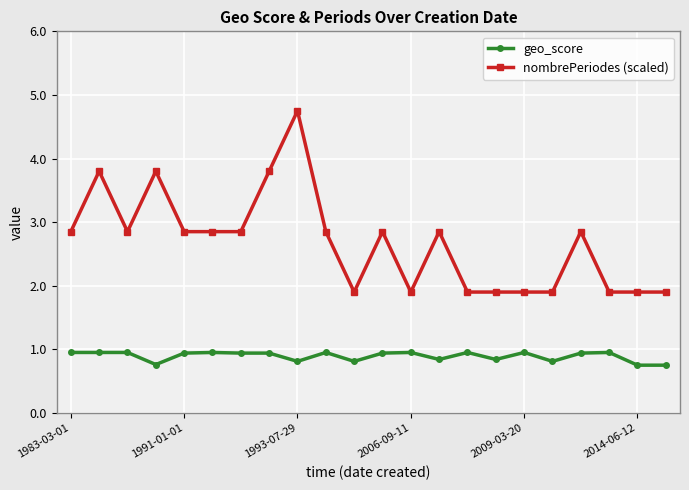

Which series has the widest spread of values?

nombrePeriodes (scaled)